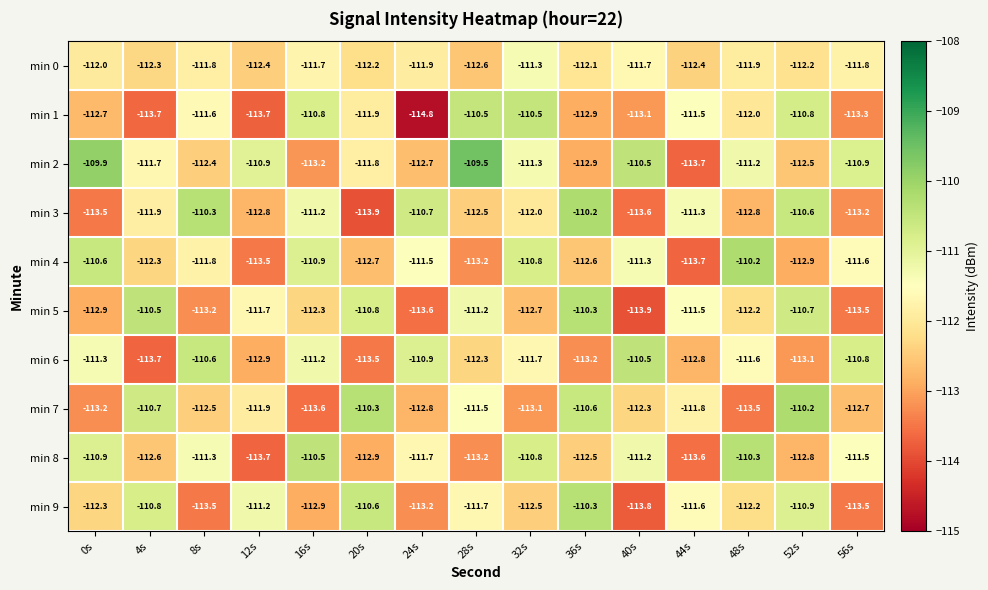

Where does the min 8 series first go above -111?

0s